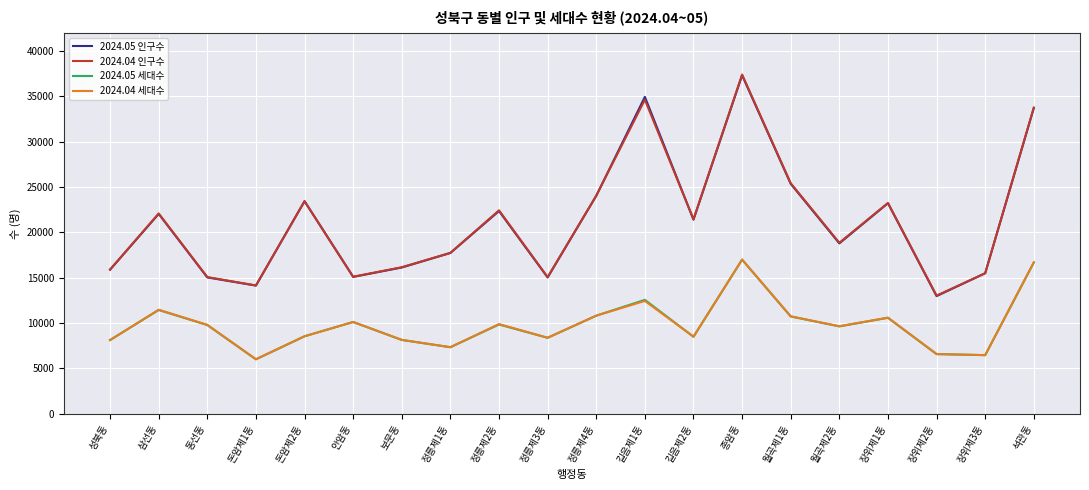

Which category has the lowest value in the 2024.04 인구수 series?

장위제2동